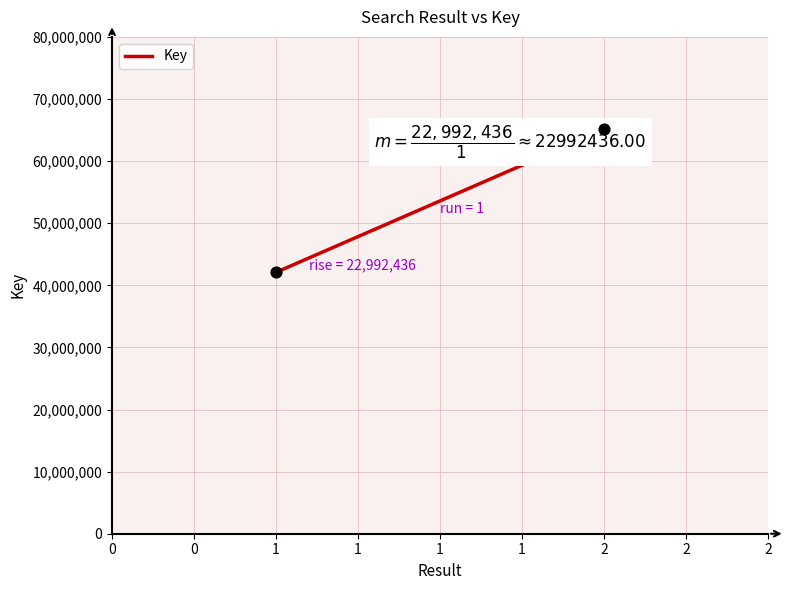

What is the average Y value?

53591692